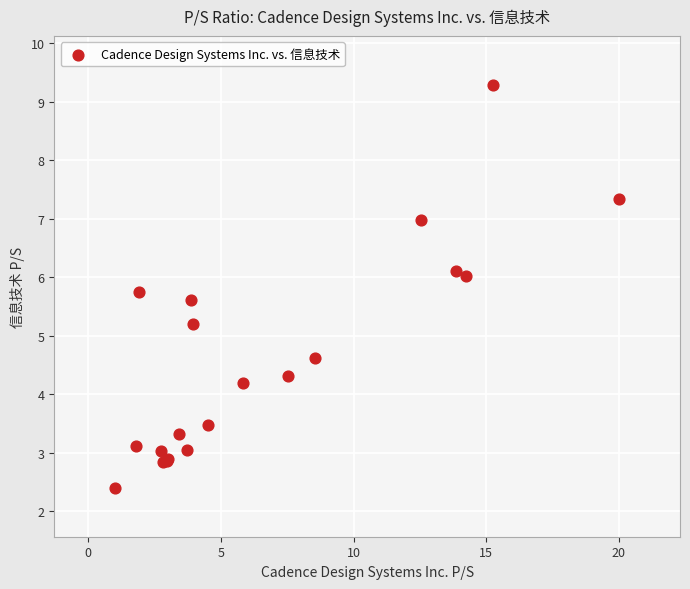

What Y value in the scatter plot is closest to 5?

5.2